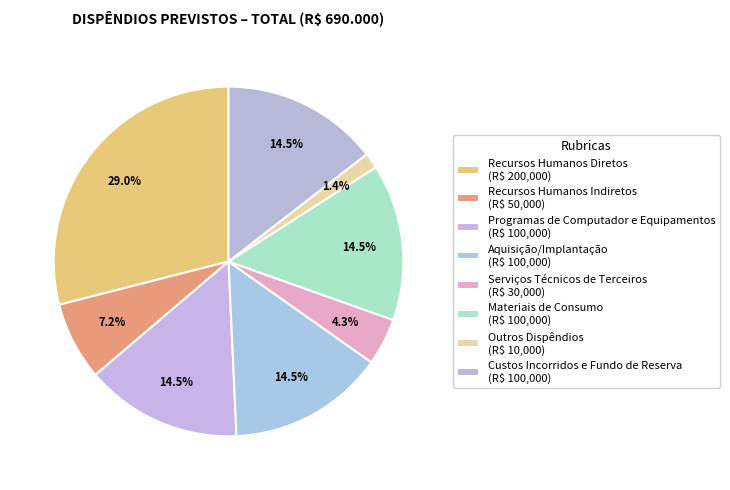

Is there any slice that represents more than half of the pie?

No